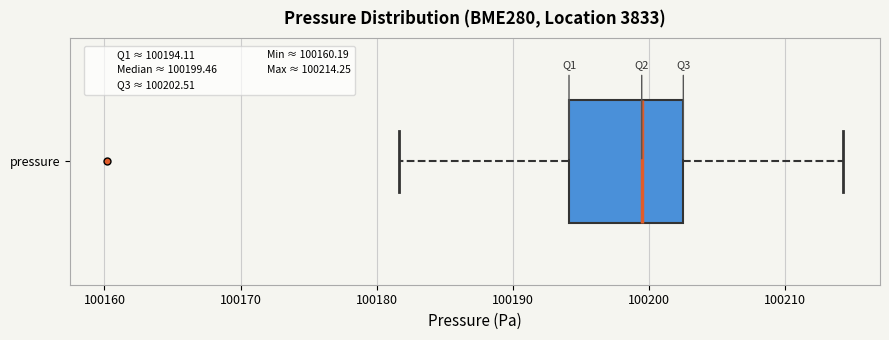

Read this box plot against the x-axis: the position of the median line, the range covered by the box, and the ends of both whiskers. The values are not printed on the chart, so give them approximately, as read against the axis.

median 100199, box 100194 to 100203, whiskers 100182 to 100214